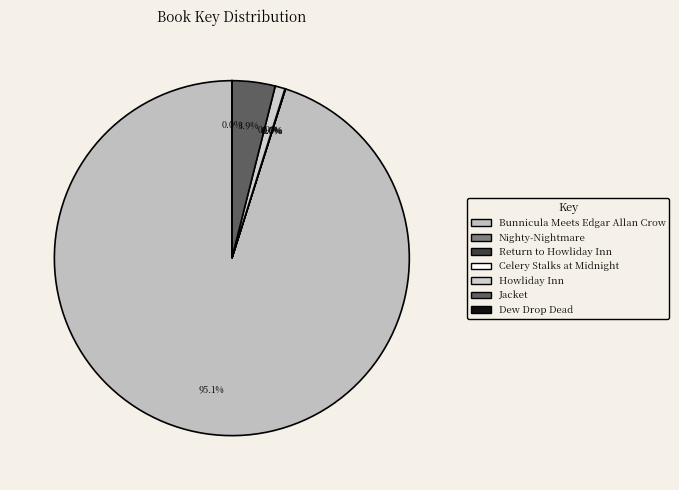

Is it true that Howliday Inn is 1% of the pie?

True